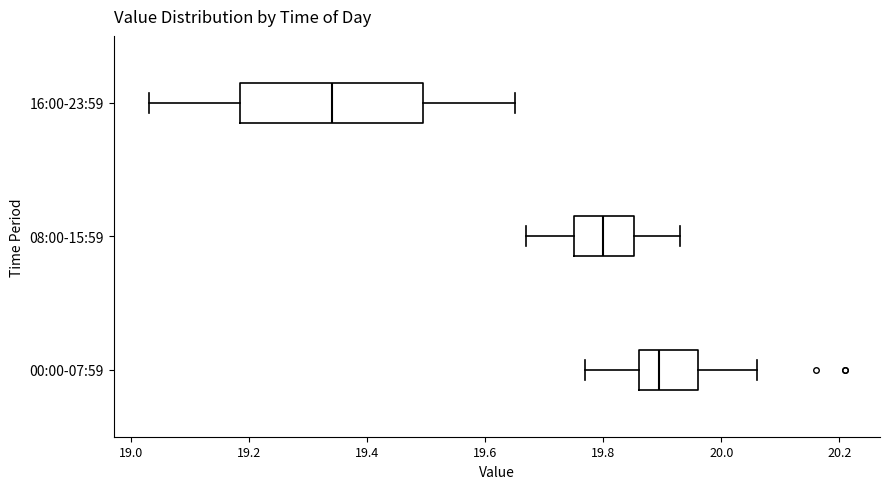

Comparing the boxes themselves (not the whiskers), which one is the widest?

16:00-23:59